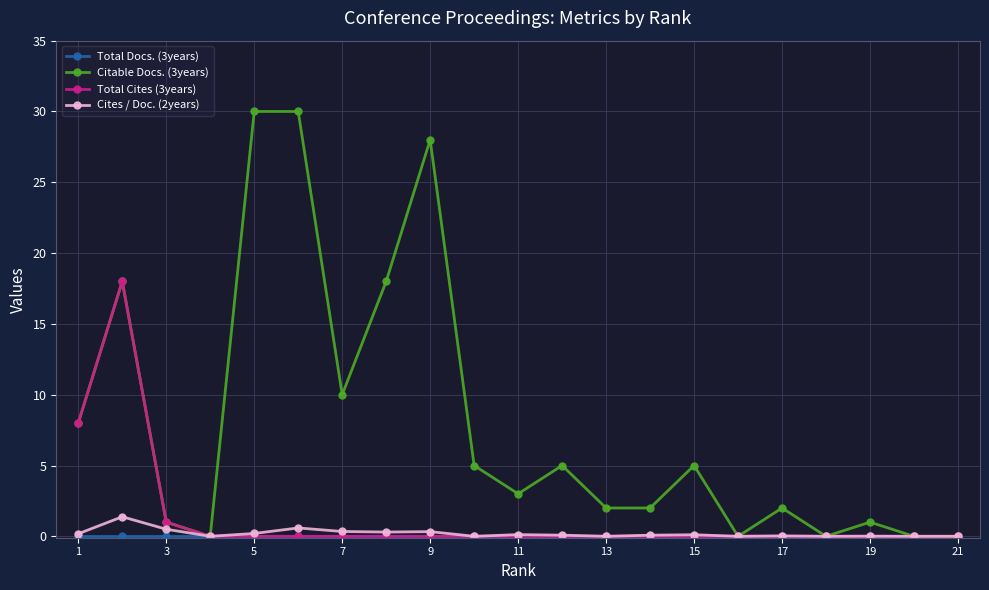

Is it true that Total Cites (3years) equals 0.0 at 9?

True